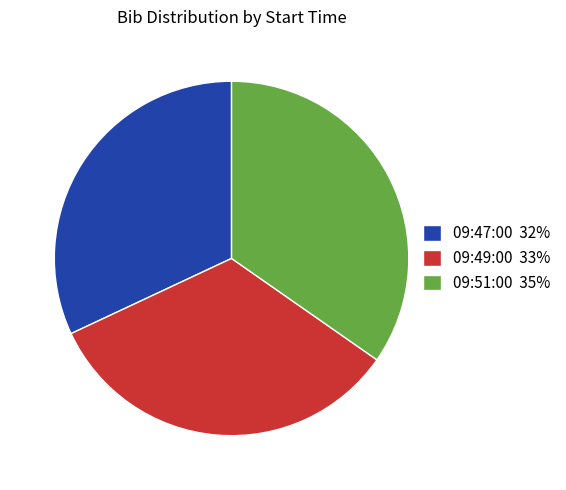

Combined, do 09:47:00 and 09:51:00 account for over 50%?

Yes